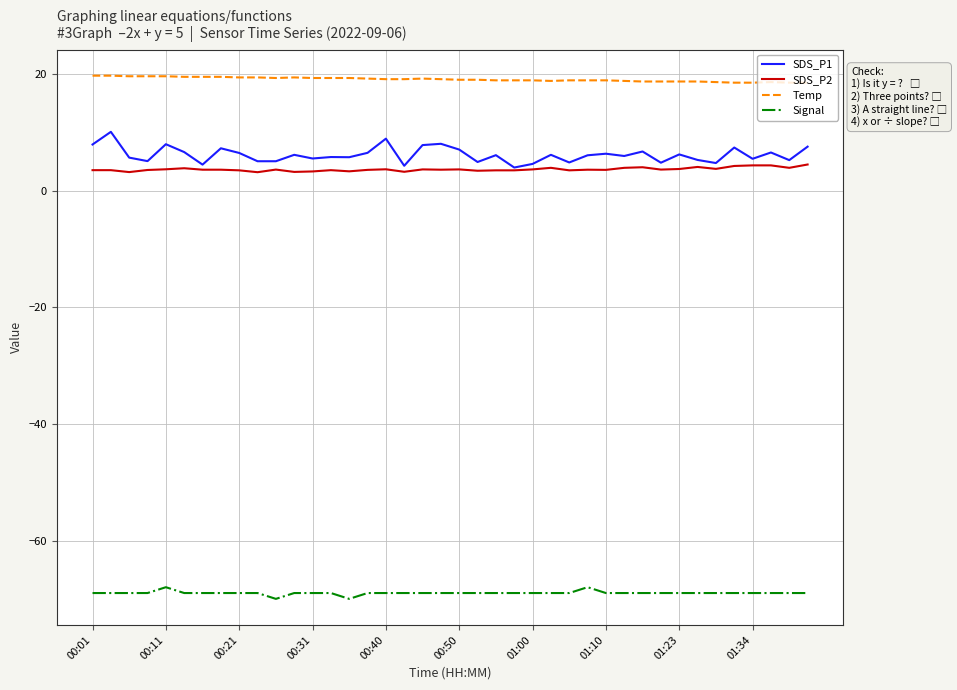

What is the greatest value displayed?

19.7